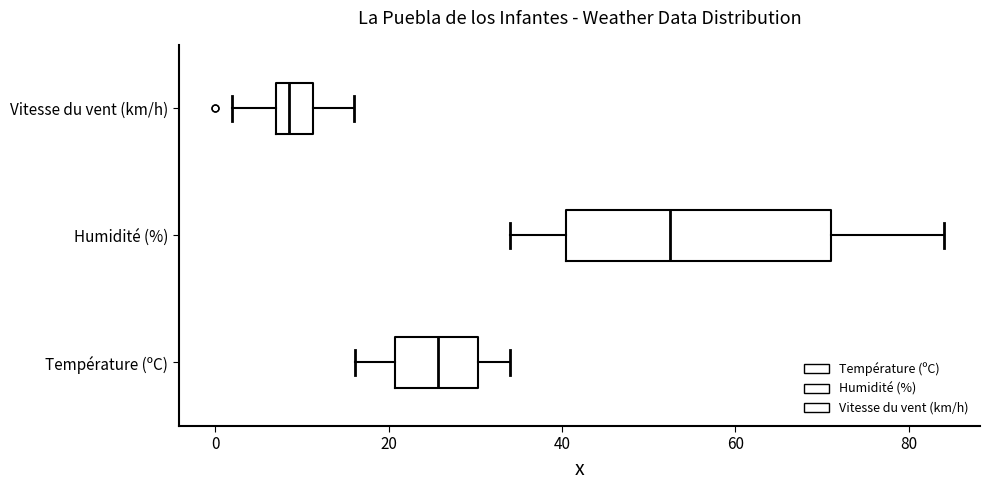

Which box is the widest, from its left edge to its right edge?

Humidité (%)